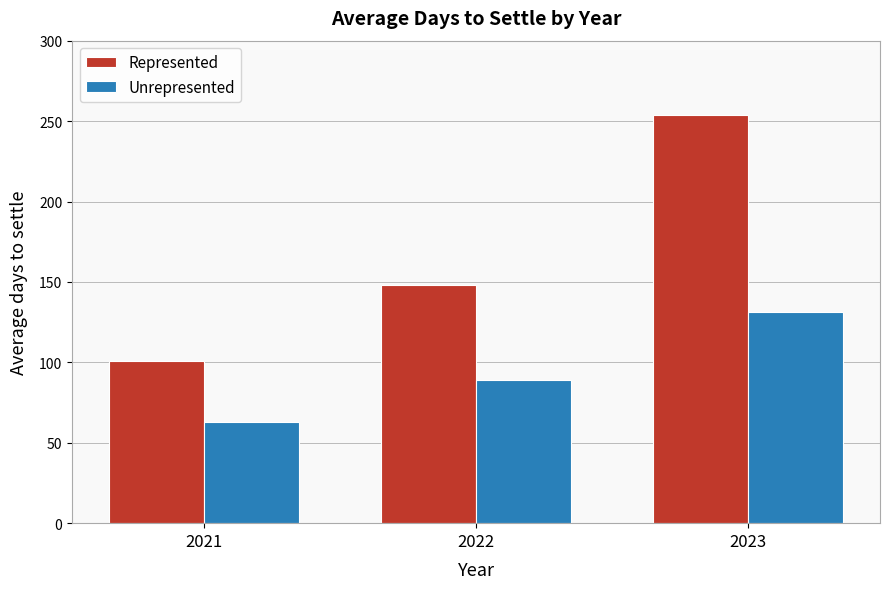

Which category has the lowest value in the Represented series?

2021